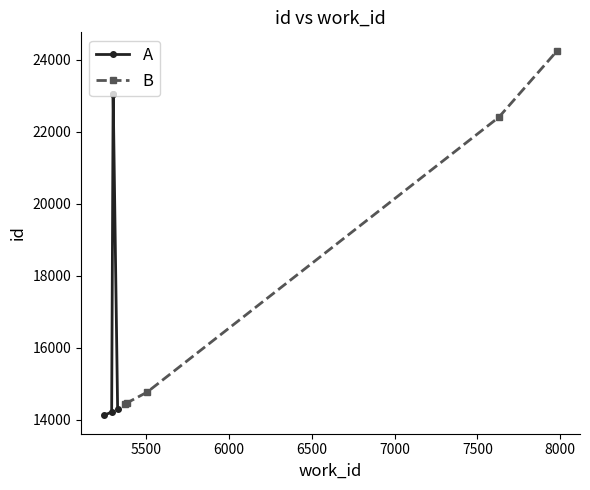

What is the average value of the B series?

18071